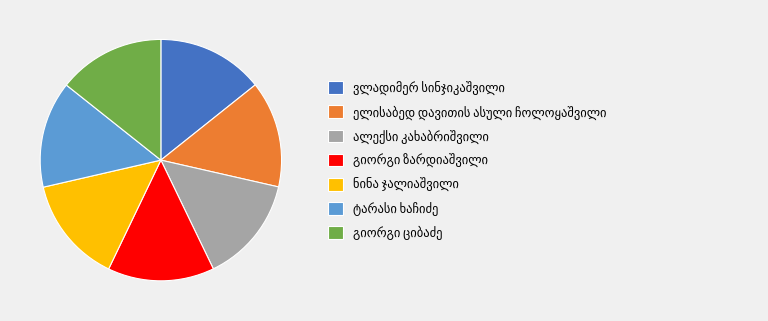

Count the number of slices in the pie.

7